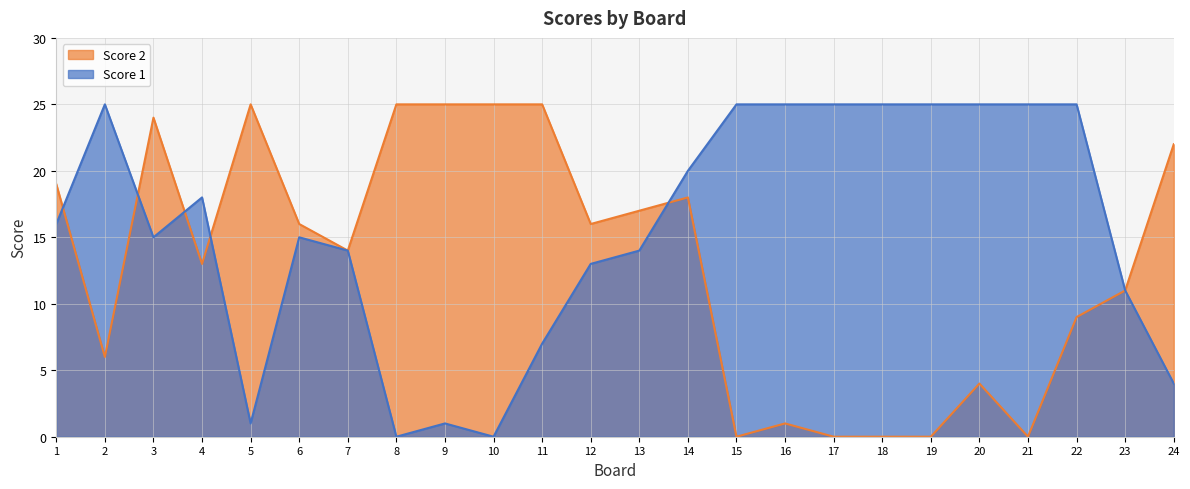

Where is the first local maximum for Score 1?

2